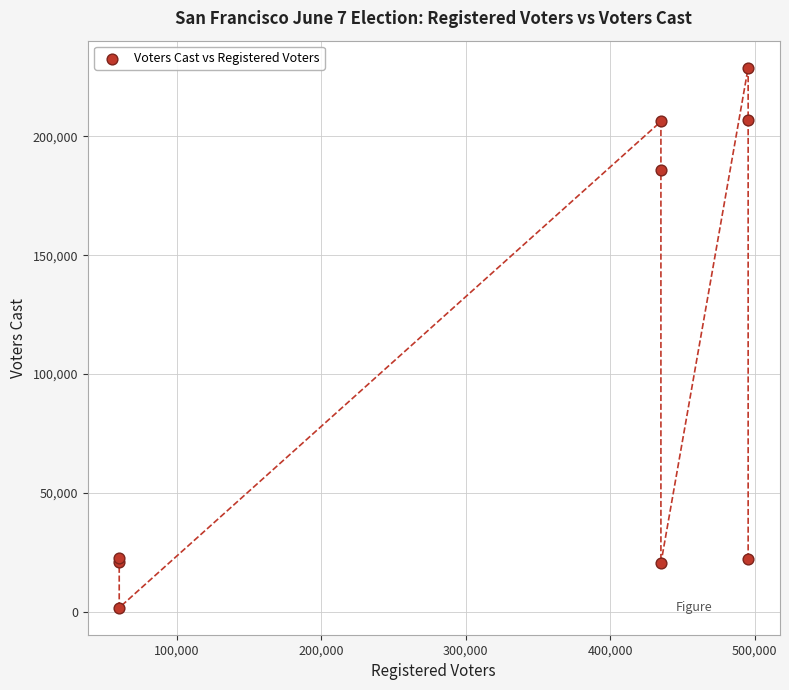

What Y value in the scatter plot is closest to 115318?

185887